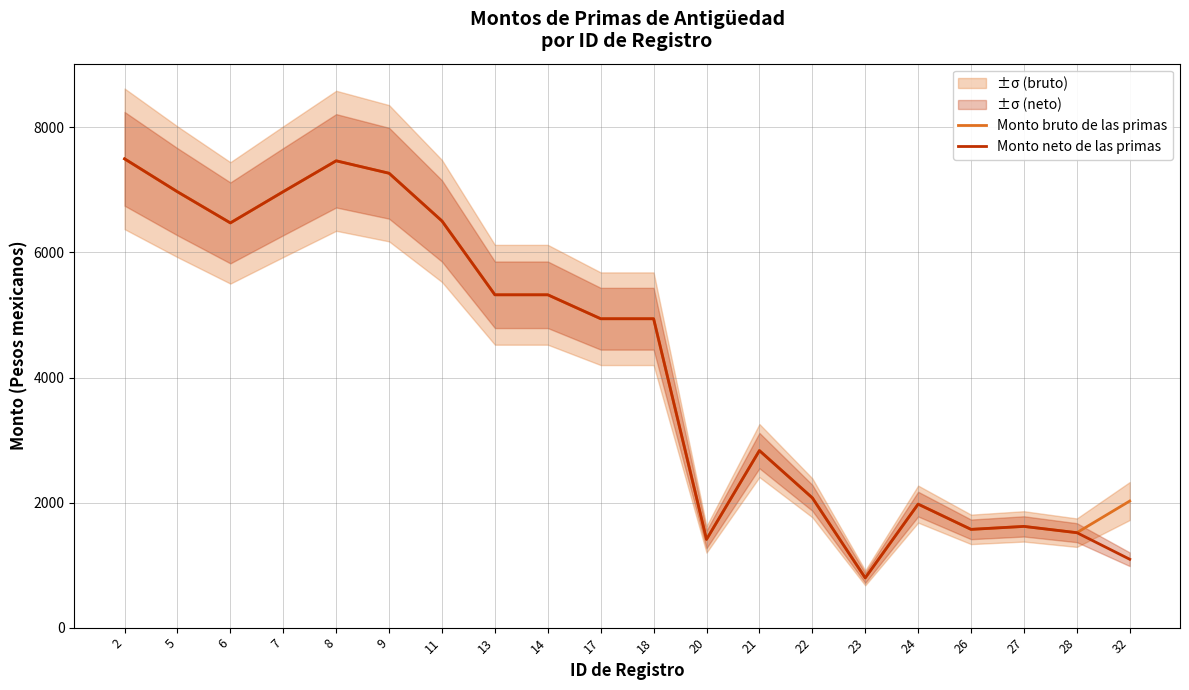

Which has a higher value, 9 or 13?

9